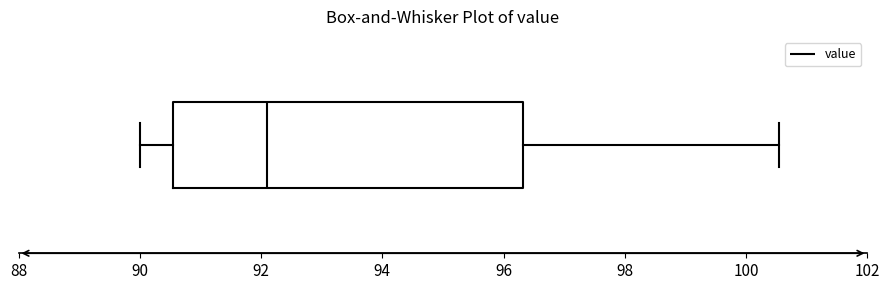

Read this box plot against the x-axis: the position of the median line, the range covered by the box, and the ends of both whiskers. The values are not printed on the chart, so give them approximately, as read against the axis.

median 92.0, box 90.6 to 96.4, whiskers 90.0 to 100.6